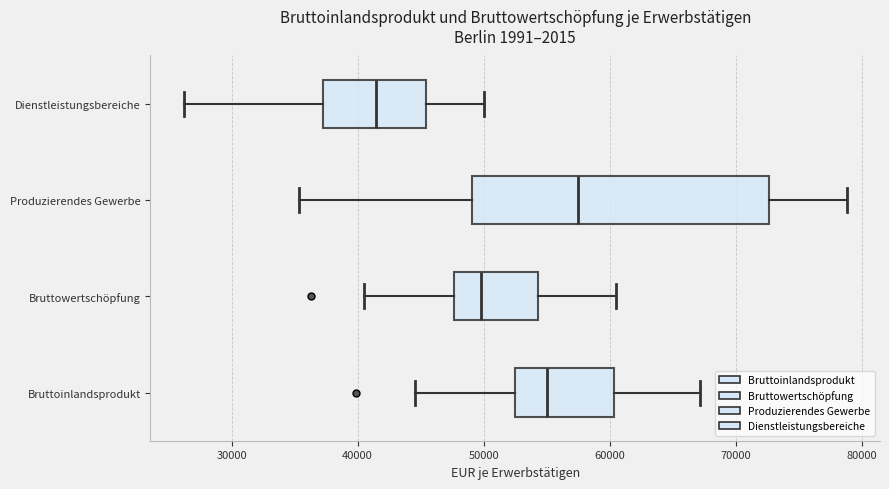

Which box's median line is the furthest to the left?

Dienstleistungsbereiche